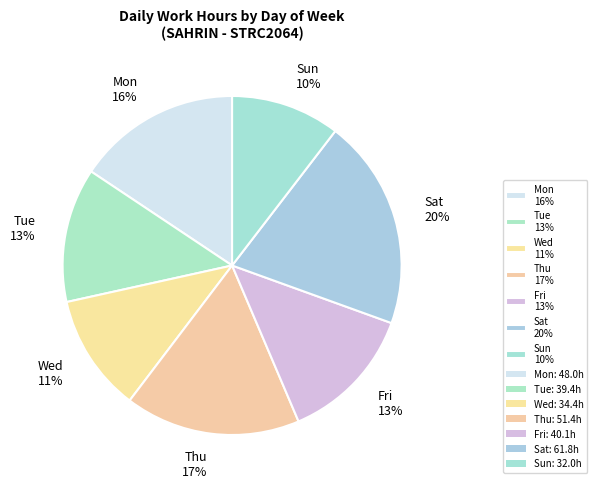

Is there a majority slice in this chart?

No